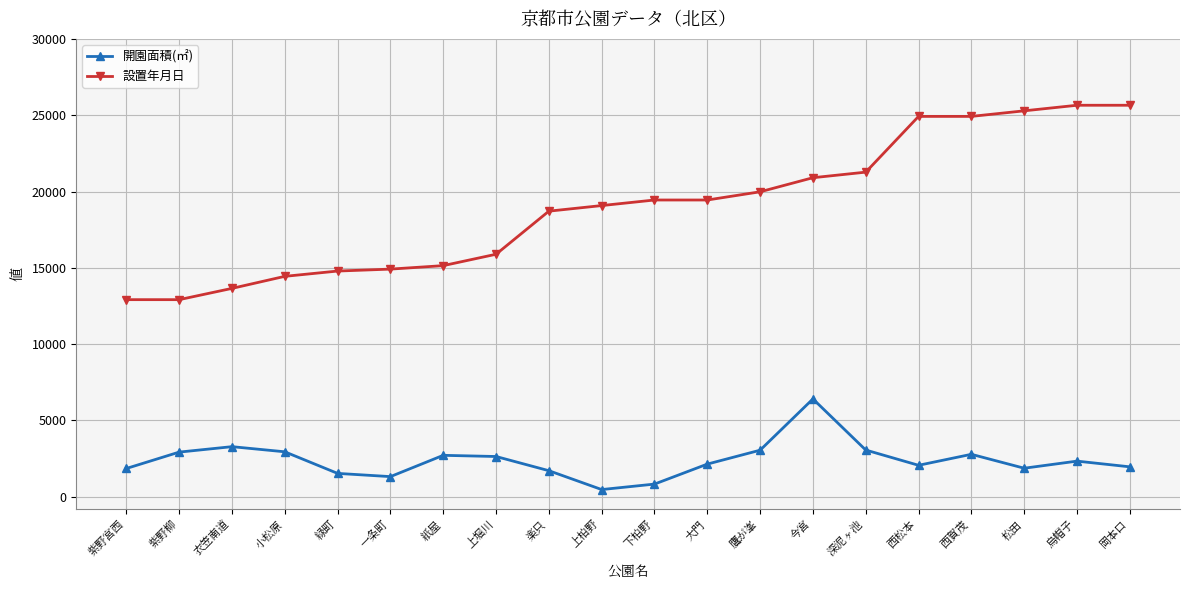

What are all the series names shown in the legend?

開園面積(㎡), 設置年月日